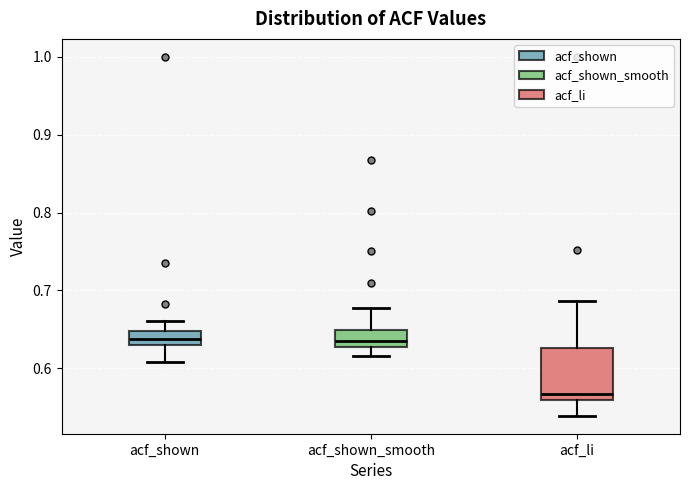

Reading left to right, transcribe this box plot: for each box, give where its median line is, the range the box spans, and where its two whiskers end, as read against the y-axis. The values are not printed on the chart, so give them approximately, as read against the axis.

acf_shown: median 0.64, box 0.63 to 0.65, whiskers 0.61 to 0.66
acf_shown_smooth: median 0.64, box 0.63 to 0.65, whiskers 0.62 to 0.68
acf_li: median 0.57, box 0.56 to 0.63, whiskers 0.54 to 0.69